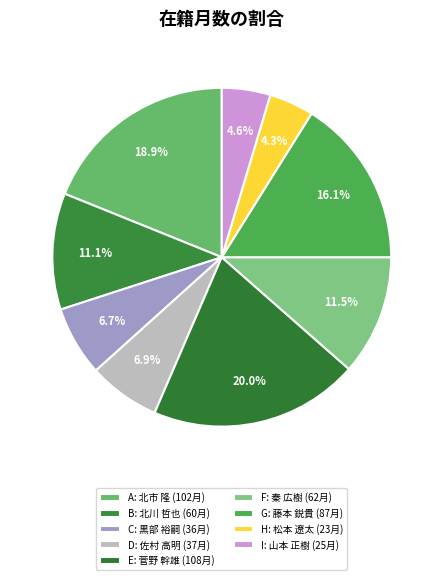

How many slices are in this pie chart?

9